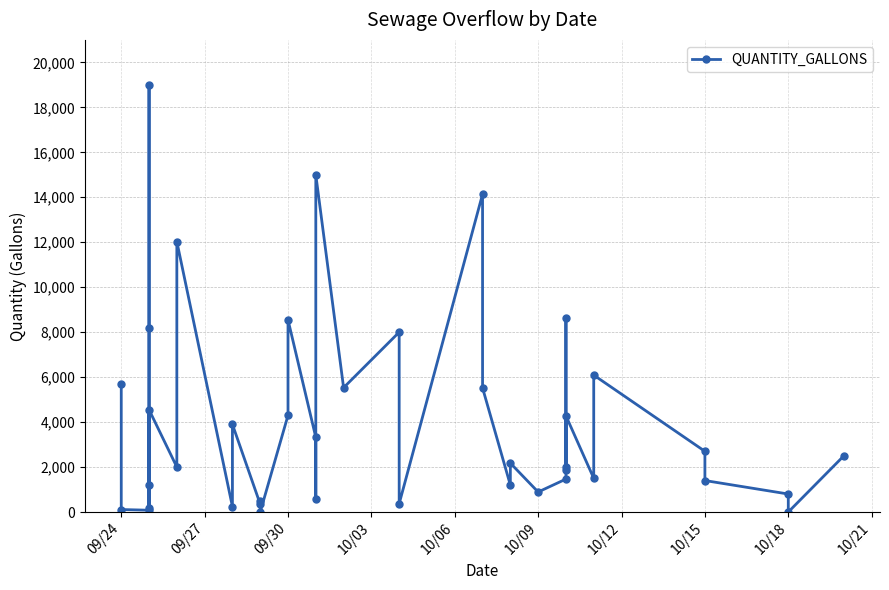

How many data points are less than 2175?

20